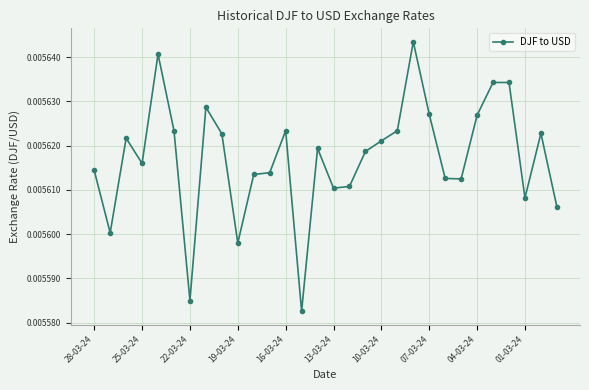

True or false: the data has more than 0 interior local peaks.

True